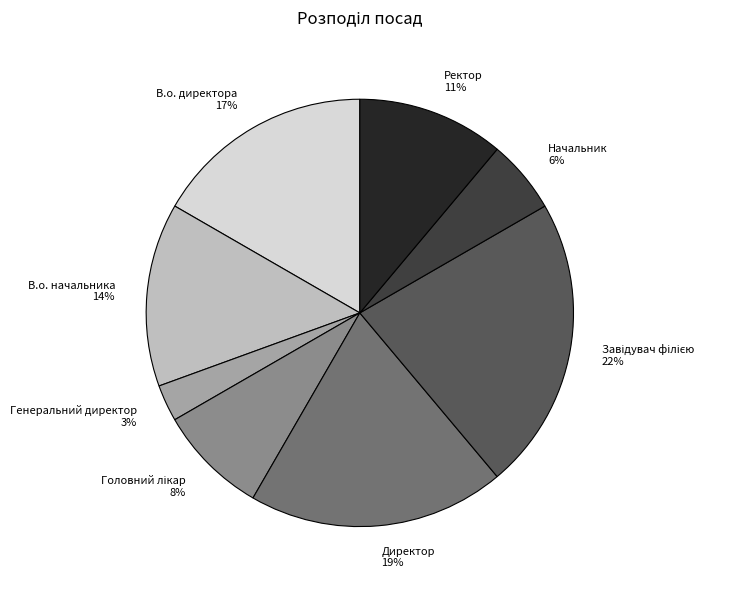

To the nearest percent, what is the difference between the Начальник 6% and Генеральний директор 3% slice percentages?

3%